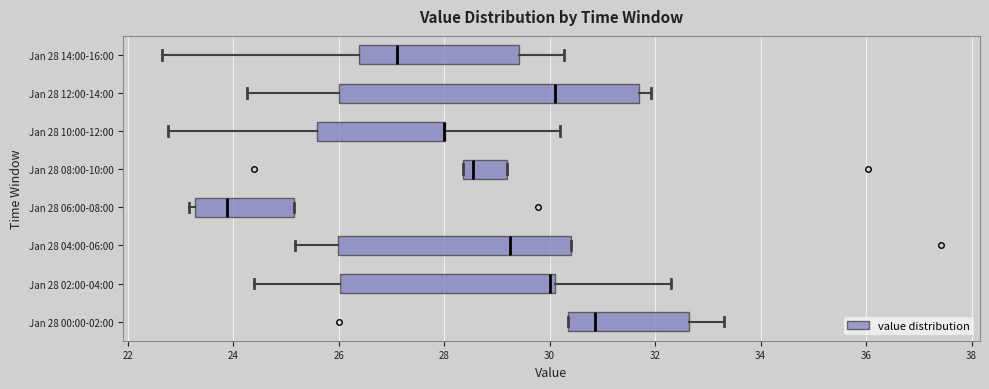

Reading bottom to top, read every box against the x-axis: the position of its median line, the range the box covers, and the ends of its whiskers. The values are not printed on the chart, so give them approximately, as read against the axis.

Jan 28 00:00-02:00: median 30.8, box 30.4 to 32.6, whiskers 30.4 to 33.4
Jan 28 02:00-04:00: median 30.0, box 26.0 to 30.2, whiskers 24.4 to 32.4
Jan 28 04:00-06:00: median 29.2, box 26.0 to 30.4, whiskers 25.2 to 30.4
Jan 28 06:00-08:00: median 23.8, box 23.2 to 25.2, whiskers 23.2 (just left of the box's left edge) to 25.2
Jan 28 08:00-10:00: median 28.6, box 28.4 to 29.2, whiskers 28.4 to 29.2
Jan 28 10:00-12:00: median 28.0 (drawn on the box's right edge), box 25.6 to 28.0, whiskers 22.8 to 30.2
Jan 28 12:00-14:00: median 30.2, box 26.0 to 31.8, whiskers 24.2 to 32.0
Jan 28 14:00-16:00: median 27.2, box 26.4 to 29.4, whiskers 22.6 to 30.2